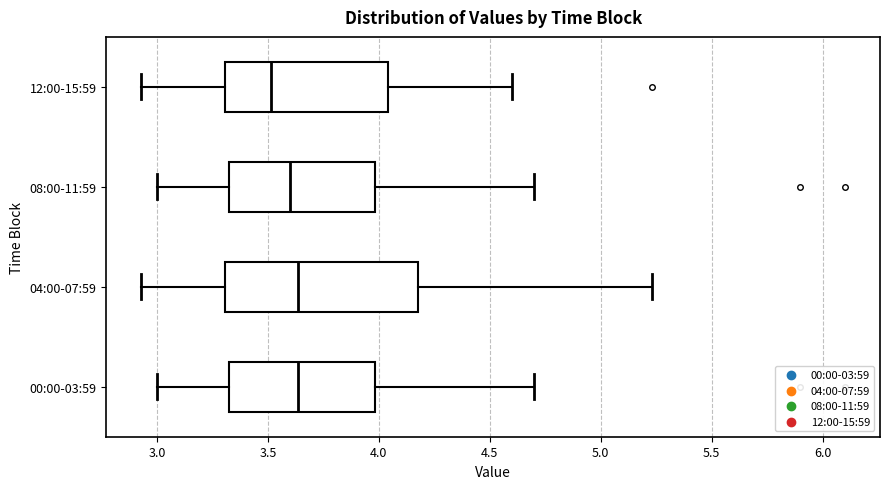

Where is the left edge of the box for 12:00-15:59 on the x-axis? The values are not printed on the chart, so give them approximately, as read against the axis.

3.30